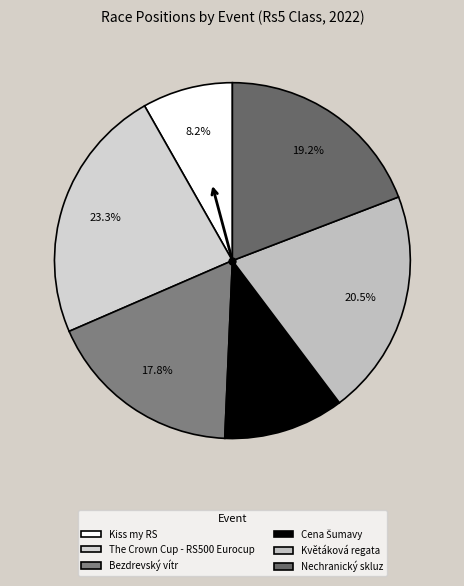

To the nearest percent, what percentage of the pie is Bezdrevský vítr?

18%